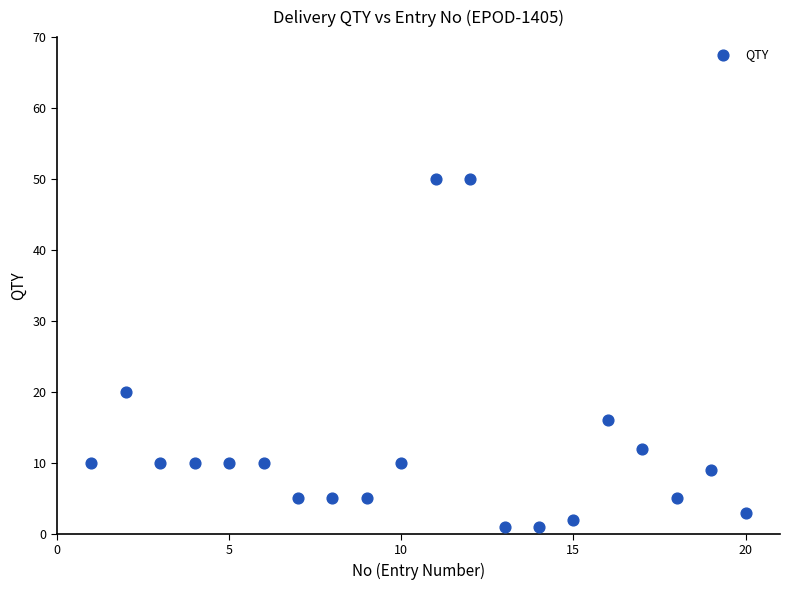

What is the range of Y values (max minus min)?

49